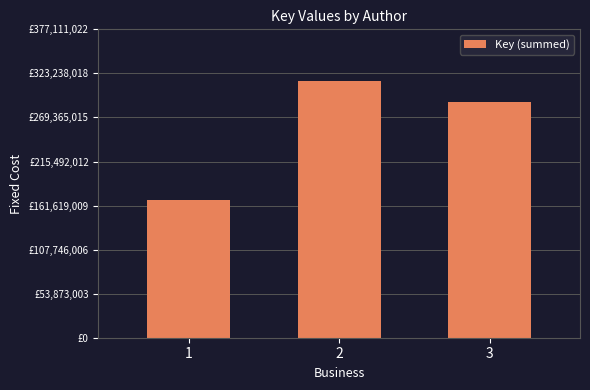

Are the bars horizontal?

No